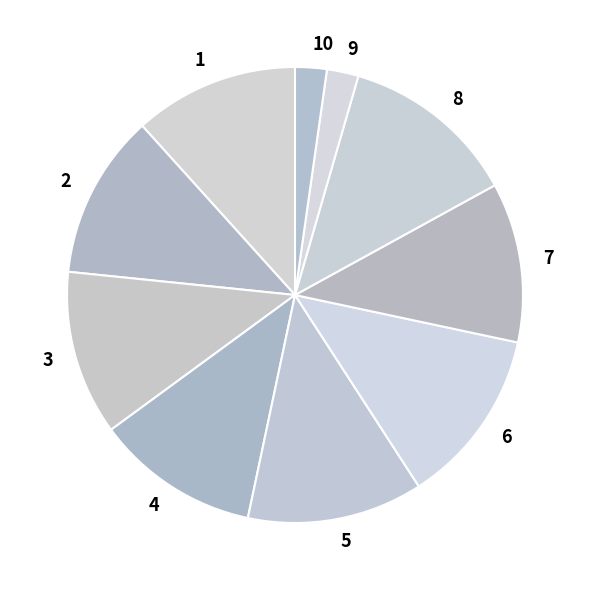

The 1 slice represents 1% of the pie. True or false?

False